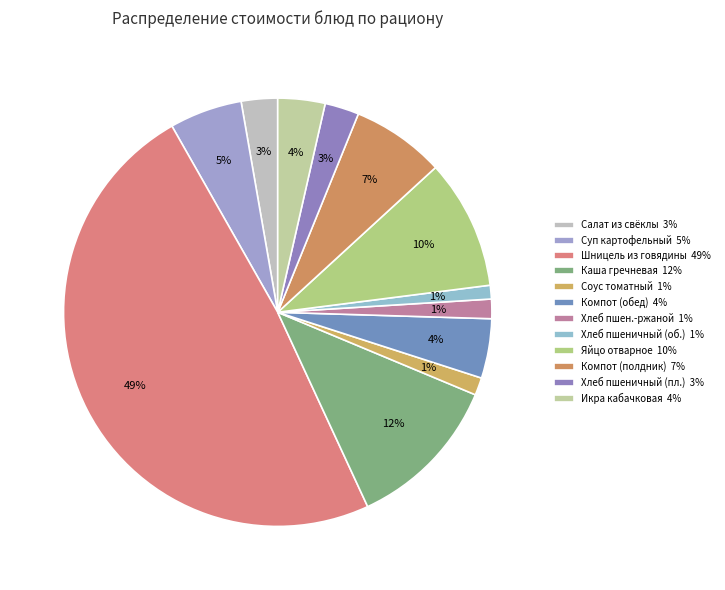

How many slices are in this pie chart?

12